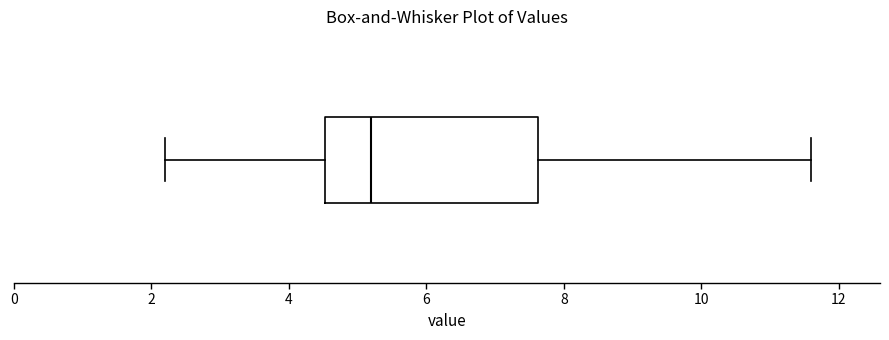

Transcribe this box plot: give where the median line is, the range the box spans, and where the two whiskers end, as read against the x-axis. The values are not printed on the chart, so give them approximately, as read against the axis.

median 5.2, box 4.6 to 7.6, whiskers 2.2 to 11.6